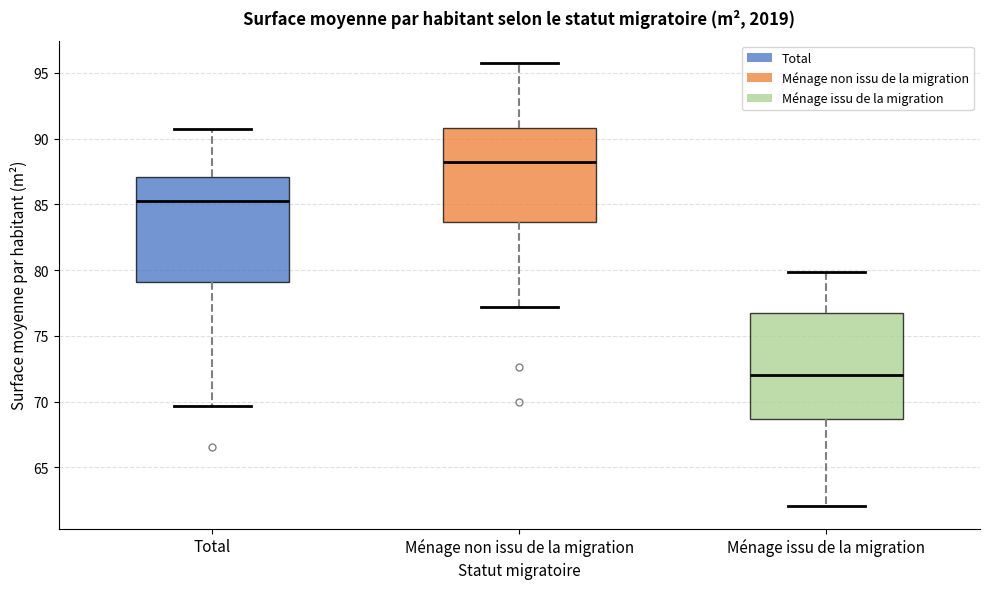

Reading left to right, transcribe this box plot: for each box, give where its median line is, the range the box spans, and where its two whiskers end, as read against the y-axis. The values are not printed on the chart, so give them approximately, as read against the axis.

Total: median 85.5, box 79.0 to 87.0, whiskers 69.5 to 90.5
Ménage non issu de la migration: median 88.0, box 83.5 to 91.0, whiskers 77.0 to 96.0
Ménage issu de la migration: median 72.0, box 68.5 to 77.0, whiskers 62.0 to 80.0